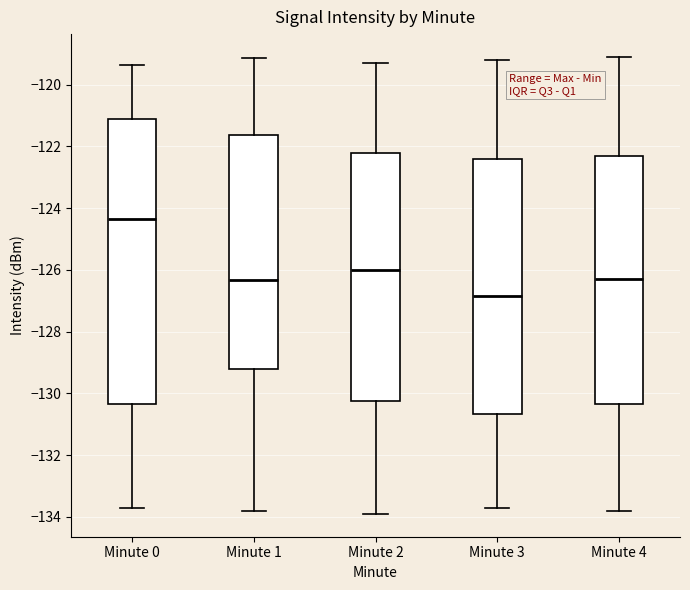

Which box is the tallest, from its lower edge to its upper edge?

Minute 0